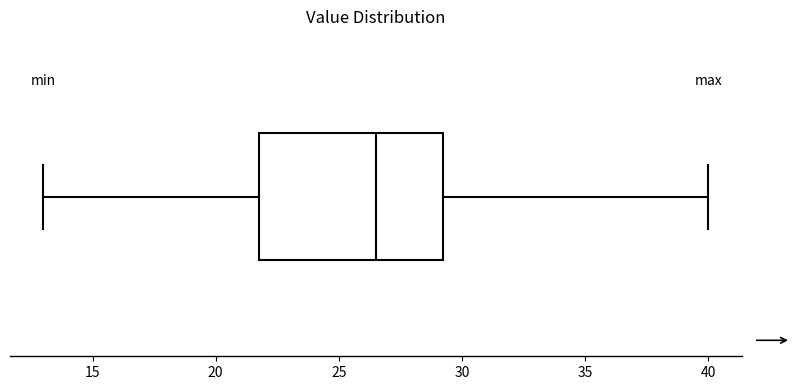

Transcribe this box plot: give where the median line is, the range the box spans, and where the two whiskers end, as read against the x-axis. The values are not printed on the chart, so give them approximately, as read against the axis.

median 26.5, box 22.0 to 29.0, whiskers 13.0 to 40.0